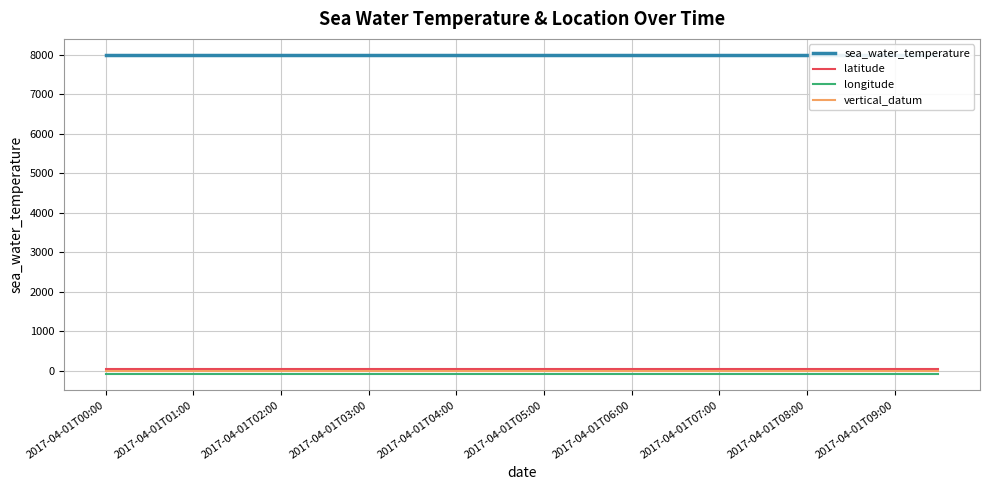

Reading right to left, extract all data points from this chart.

sea_water_temperature: 7999.0	7999.0	7999.0	7999.0	7999.0	7999.0	7999.0	7999.0	7999.0	7999.0	7999.0	7999.0	7999.0	7999.0	7999.0	7999.0	7999.0	7999.0	7999.0	7999.0
latitude: 30.3	30.3	30.3	30.3	30.3	30.3	30.3	30.3	30.3	30.3	30.3	30.3	30.3	30.3	30.3	30.3	30.3	30.3	30.3	30.3
longitude: -88.1	-88.1	-88.1	-88.1	-88.1	-88.1	-88.1	-88.1	-88.1	-88.1	-88.1	-88.1	-88.1	-88.1	-88.1	-88.1	-88.1	-88.1	-88.1	-88.1
vertical_datum: 0.0	0.0	0.0	0.0	0.0	0.0	0.0	0.0	0.0	0.0	0.0	0.0	0.0	0.0	0.0	0.0	0.0	0.0	0.0	0.0